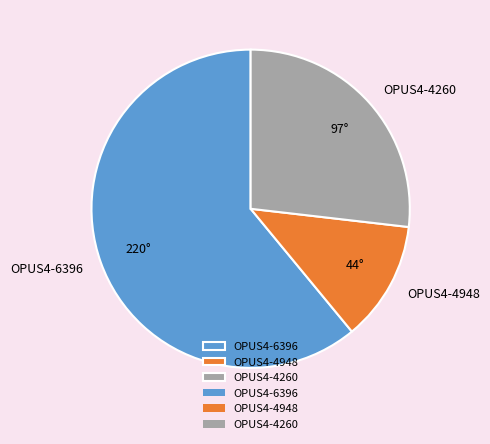

Do OPUS4-6396 and OPUS4-4948 together represent more than half of the pie?

Yes